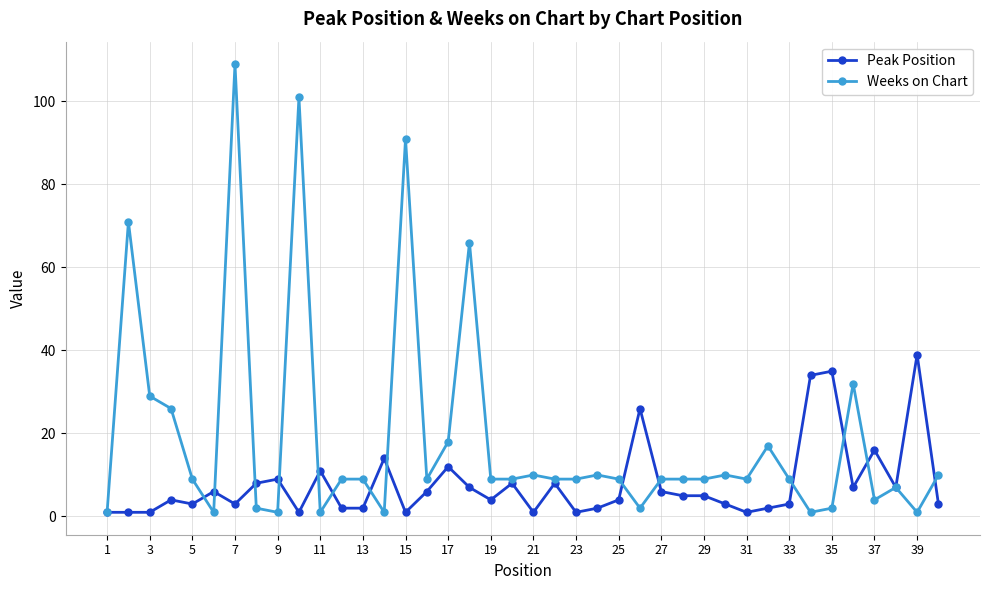

True or false: Peak Position has more than 2 points higher than both neighbors.

True